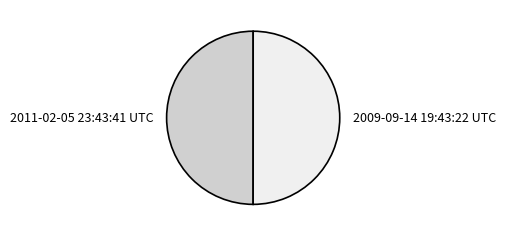

Is the sum of 2009-09-14 19:43:22 UTC and 2011-02-05 23:43:41 UTC greater than half?

Yes